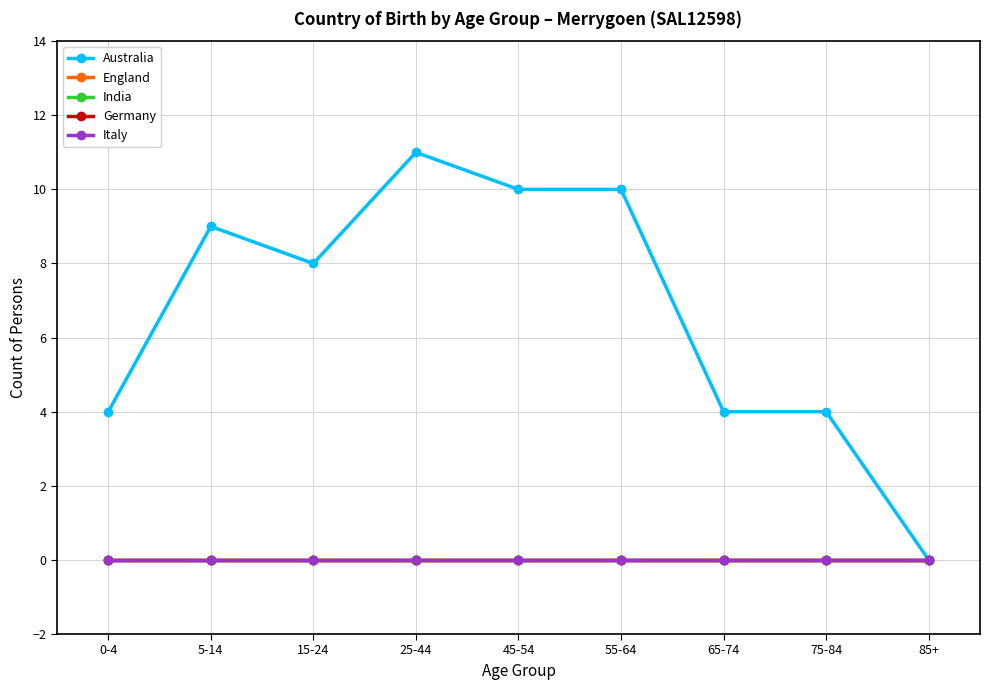

Is this an area chart (filled region under the line)?

No